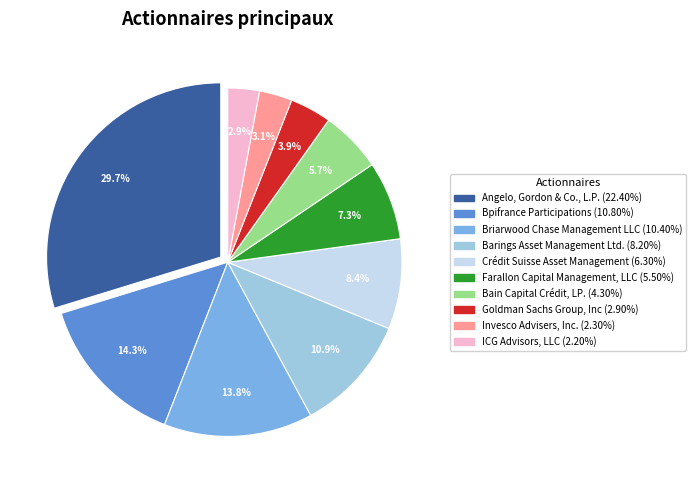

To the nearest percent, what percentage of the pie is Bain Capital Crédit, LP.?

6%